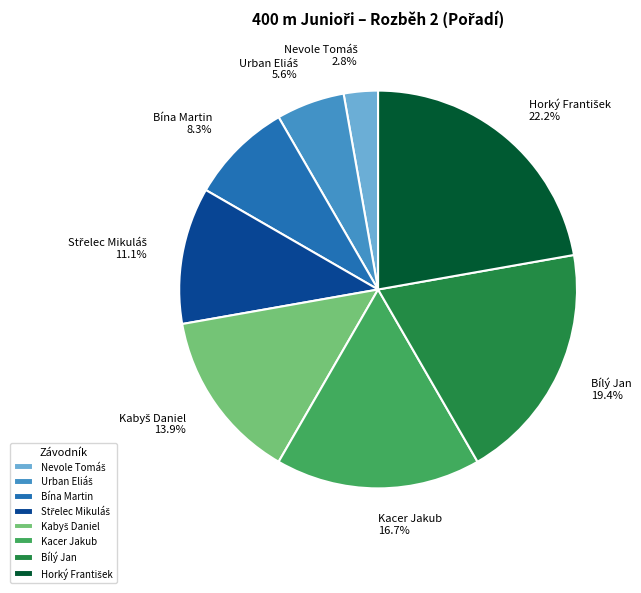

Does any single category account for the majority?

No